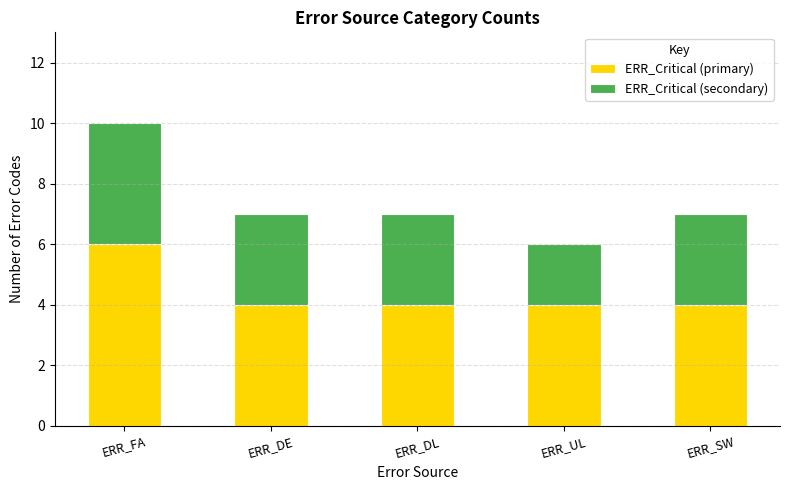

Is it true that ERR_Critical (primary) equals 1 at ERR_DE?

False